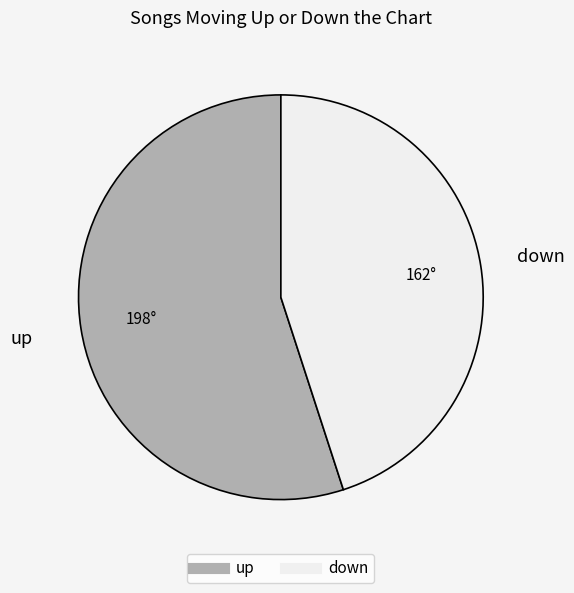

Combined, do up and down account for over 50%?

Yes